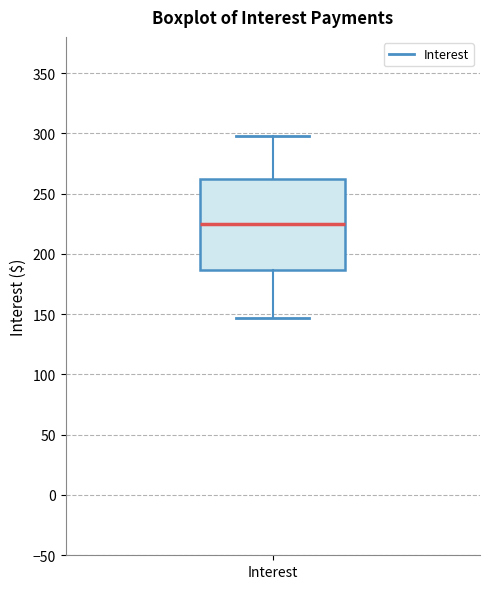

Transcribe this box plot: give where the median line is, the range the box spans, and where the two whiskers end, as read against the y-axis. The values are not printed on the chart, so give them approximately, as read against the axis.

median 225, box 185 to 260, whiskers 145 to 300